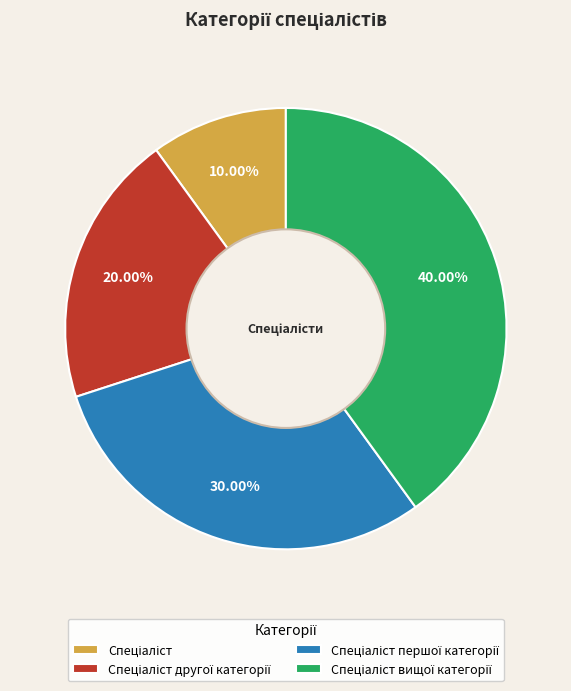

How many slices are in this pie chart?

4